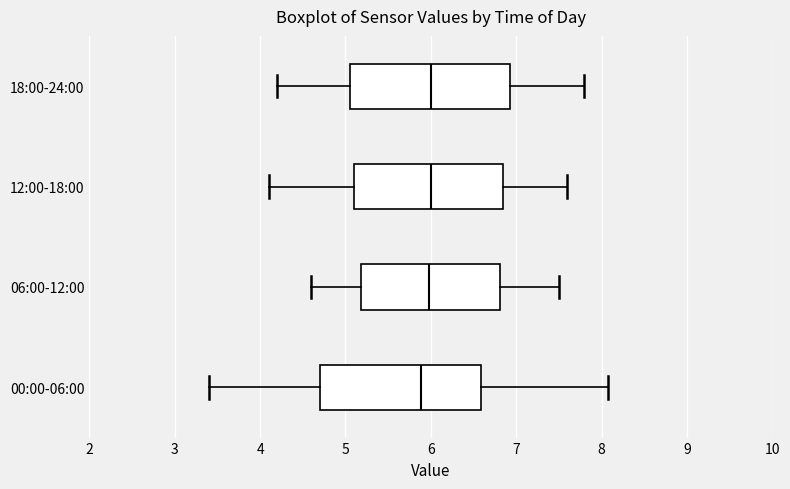

Where does the median line of the box for 06:00-12:00 sit on the x-axis? The values are not printed on the chart, so give them approximately, as read against the axis.

6.0